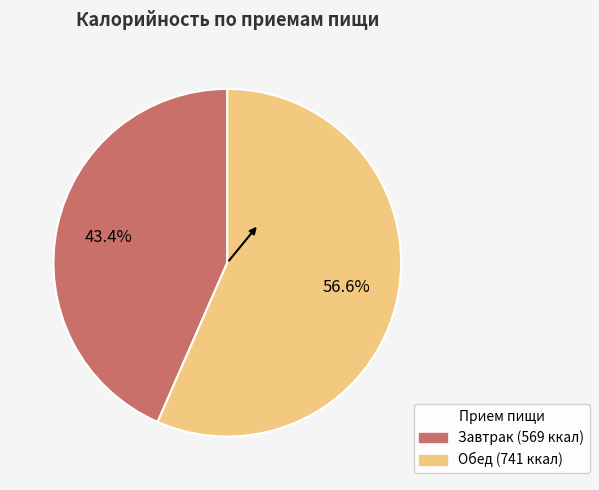

To the nearest percent, what is the combined percentage of Завтрак and Обед?

100%